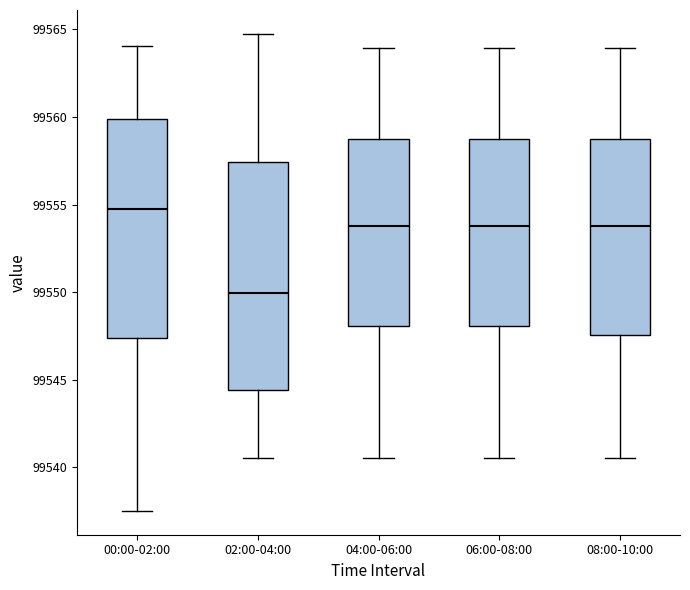

Which box is the tallest, from its lower edge to its upper edge?

02:00-04:00